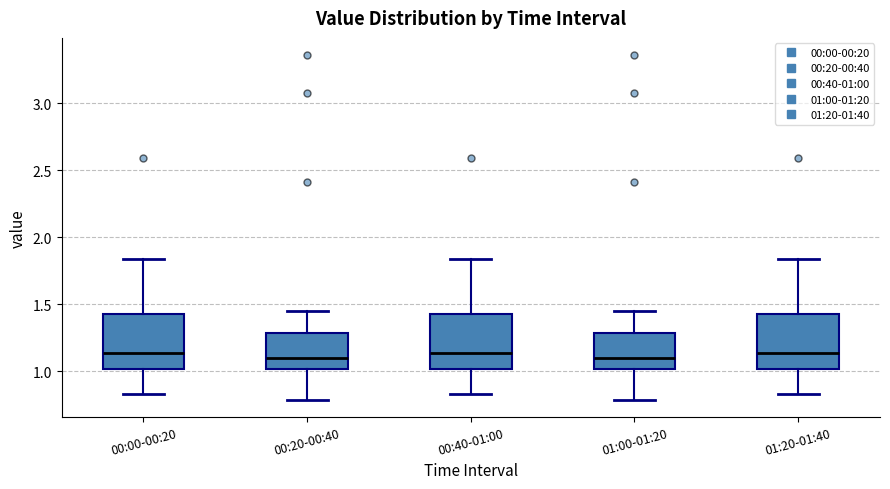

Reading left to right, read every box against the y-axis: the position of its median line, the range the box covers, and the ends of its whiskers. The values are not printed on the chart, so give them approximately, as read against the axis.

00:00-00:20: median 1.15, box 1.00 to 1.45, whiskers 0.85 to 1.85
00:20-00:40: median 1.10, box 1.00 to 1.30, whiskers 0.80 to 1.45
00:40-01:00: median 1.15, box 1.00 to 1.45, whiskers 0.85 to 1.85
01:00-01:20: median 1.10, box 1.00 to 1.30, whiskers 0.80 to 1.45
01:20-01:40: median 1.15, box 1.00 to 1.45, whiskers 0.85 to 1.85